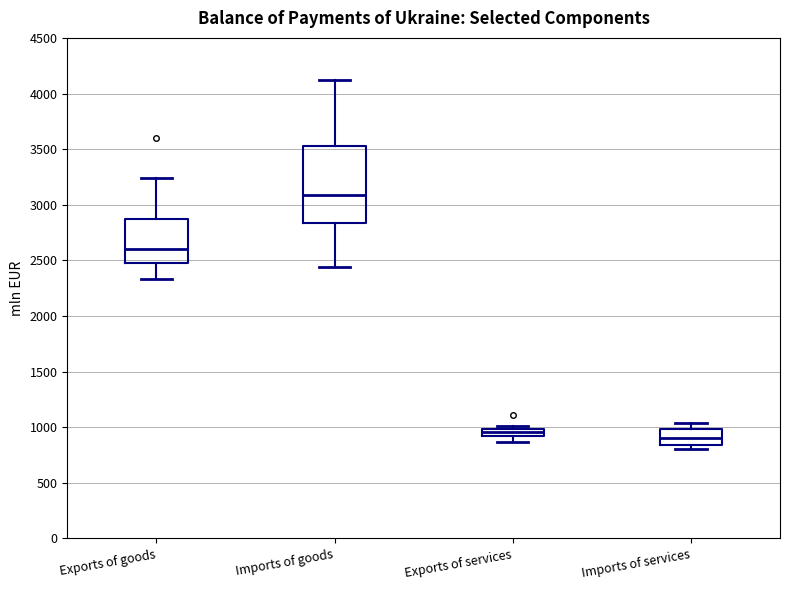

Which box has the highest median line?

Imports of goods